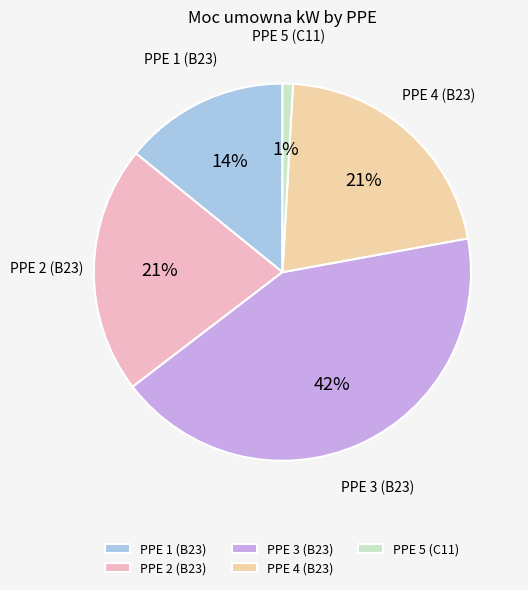

Does PPE 2 (B23) represent more than half of the total?

No